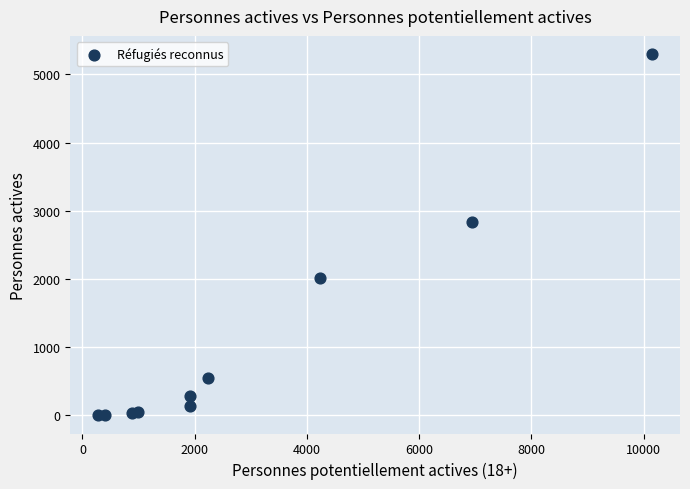

What Y value in the scatter plot is closest to 2649?

2833